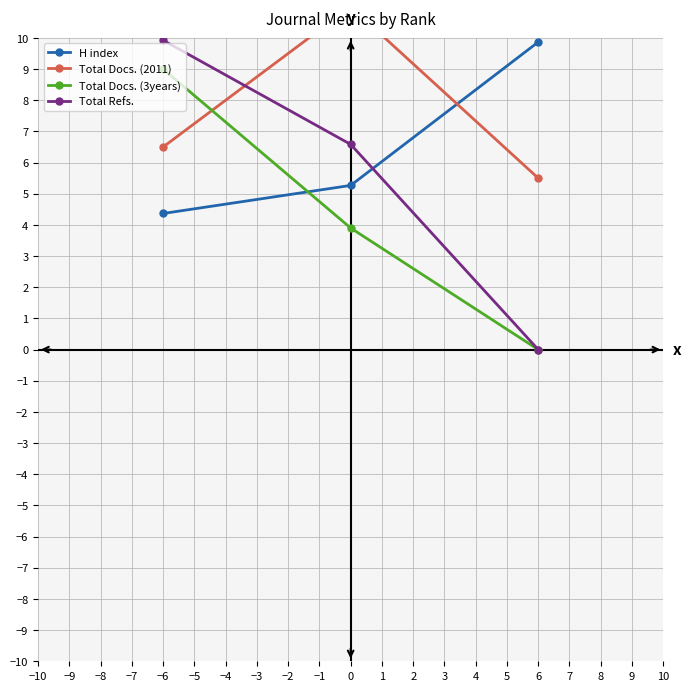

Reading left to right, transcribe all the data shown in this chart.

H index: 4.4	5.3	9.9
Total Docs. (2011): 6.5	11.0	5.5
Total Docs. (3years): 9.0	3.9	0.0
Total Refs.: 9.9	6.6	0.0